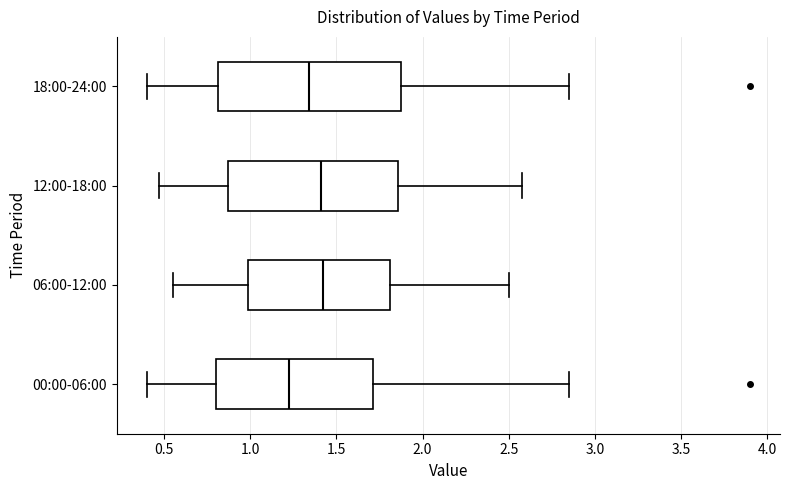

Where does the right whisker of the box for 12:00-18:00 end on the x-axis? The values are not printed on the chart, so give them approximately, as read against the axis.

2.60